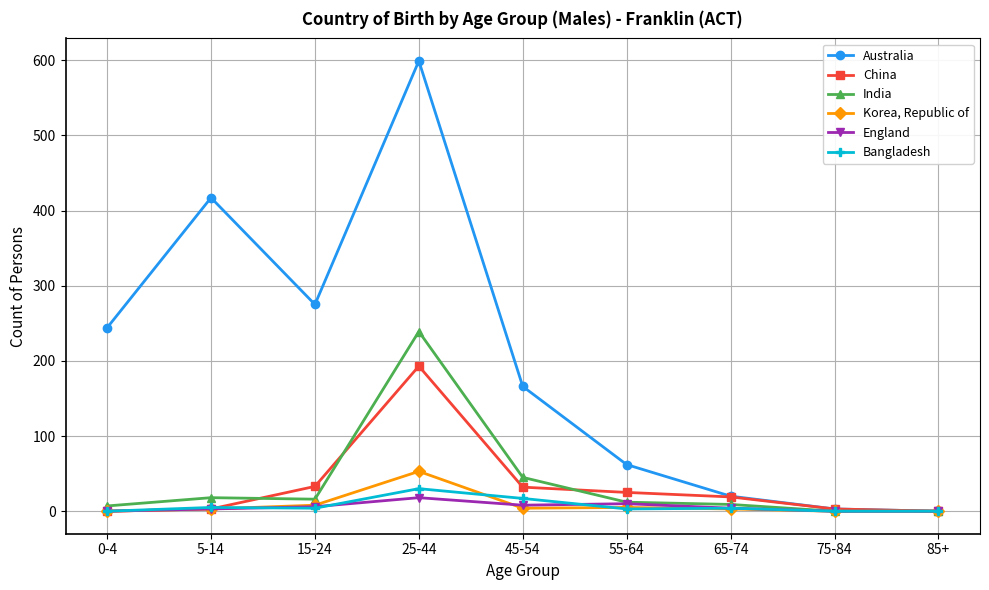

Which series changed the most between 45-54 and 65-74?

Australia